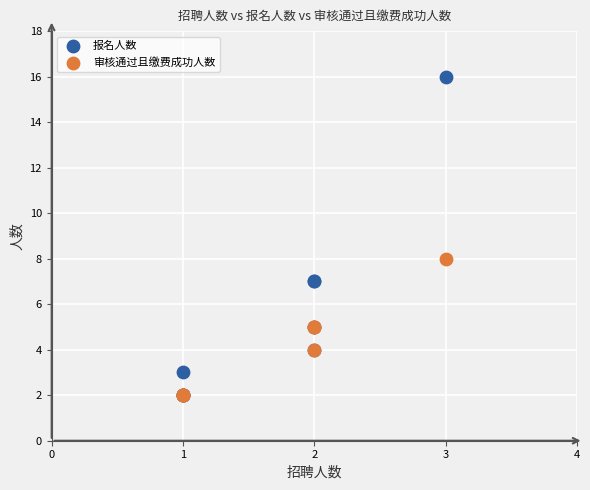

What are all the series names shown in the legend?

报名人数, 审核通过且缴费成功人数